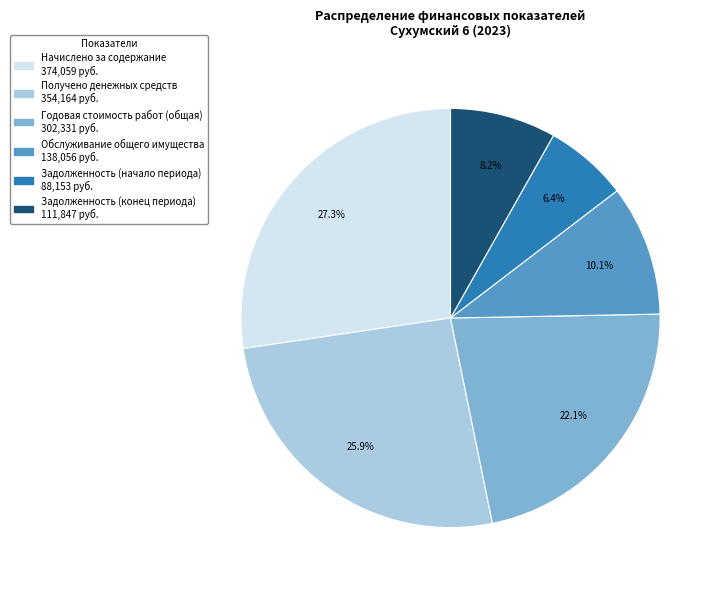

What percentage is the Начислено за содержание slice, to the nearest percent?

27%